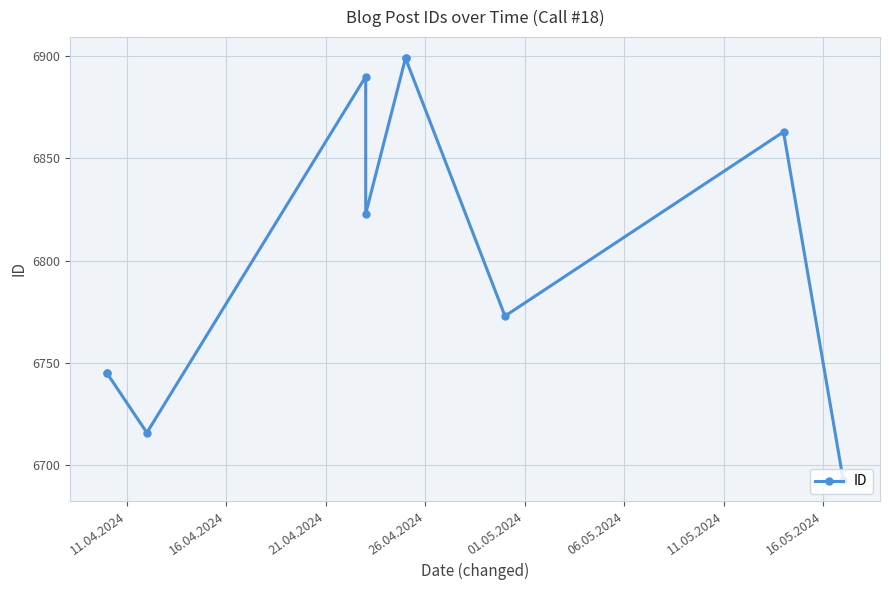

Approximately how many times larger is the value at 21.04.2024 compared to 11.04.2024?

1.0